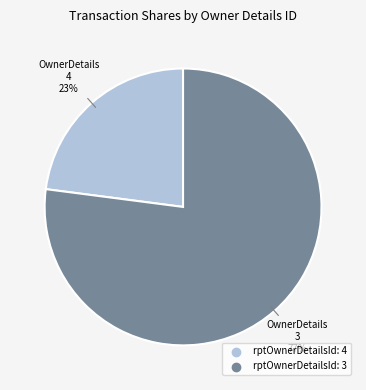

Does any single category account for the majority?

Yes